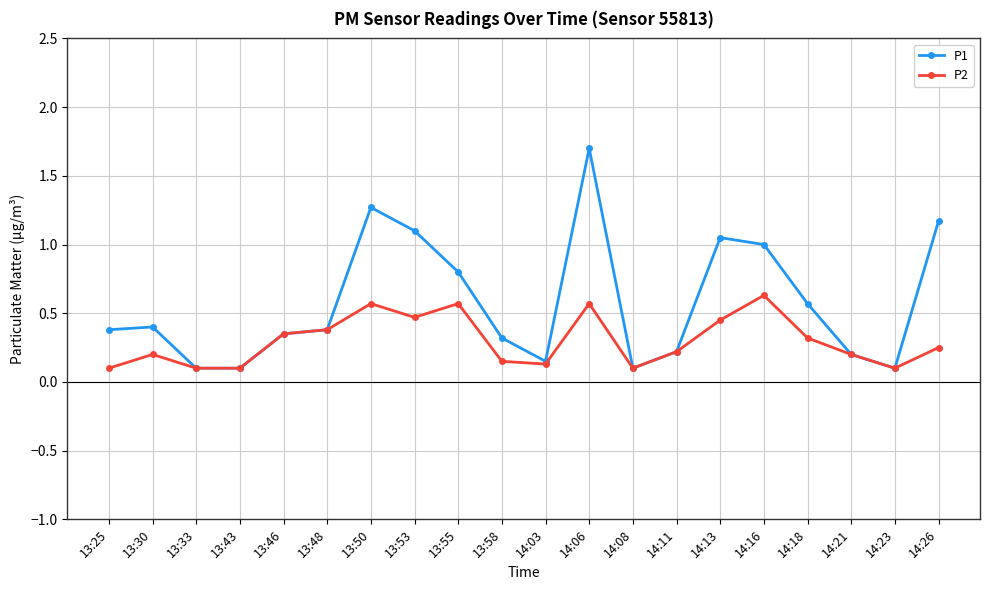

Which category has the highest value in the P1 series?

14:06